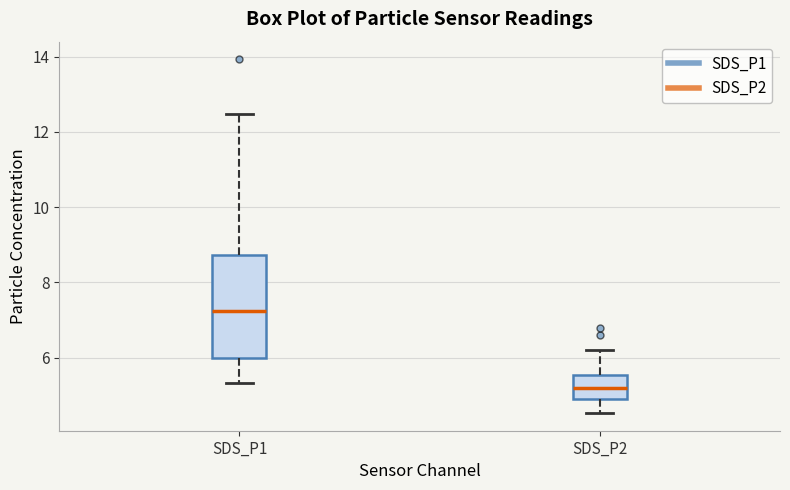

Reading left to right, transcribe this box plot: for each box, give where its median line is, the range the box spans, and where its two whiskers end, as read against the y-axis. The values are not printed on the chart, so give them approximately, as read against the axis.

SDS_P1: median 7.2, box 6.0 to 8.8, whiskers 5.4 to 12.4
SDS_P2: median 5.2, box 5.0 to 5.6, whiskers 4.6 to 6.2